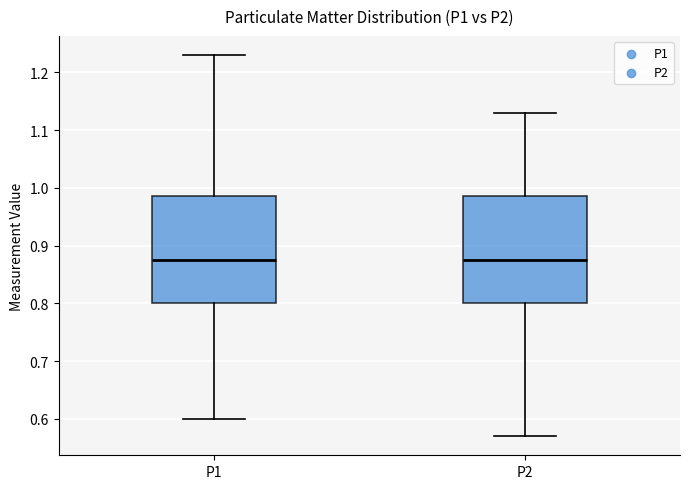

Reading left to right, transcribe this box plot: for each box, give where its median line is, the range the box spans, and where its two whiskers end, as read against the y-axis. The values are not printed on the chart, so give them approximately, as read against the axis.

P1: median 0.88, box 0.80 to 0.99, whiskers 0.60 to 1.23
P2: median 0.88, box 0.80 to 0.99, whiskers 0.57 to 1.13